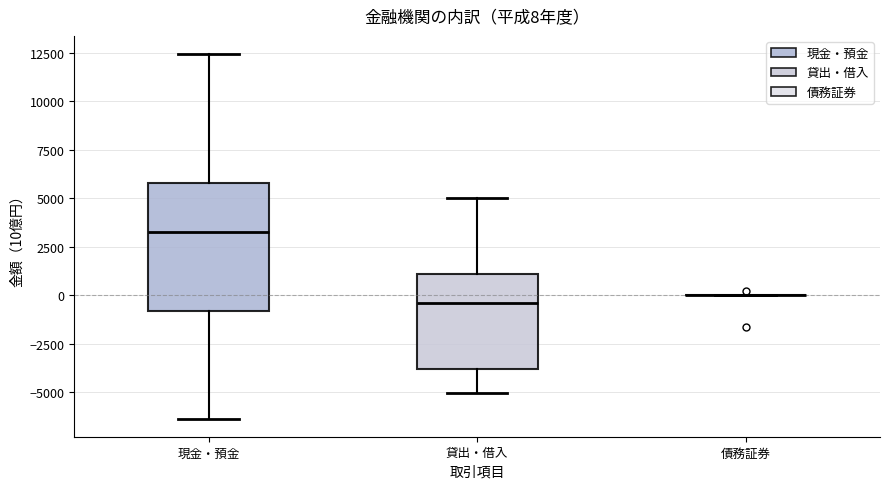

Comparing the boxes themselves (not the whiskers), which one is the tallest?

現金・預金